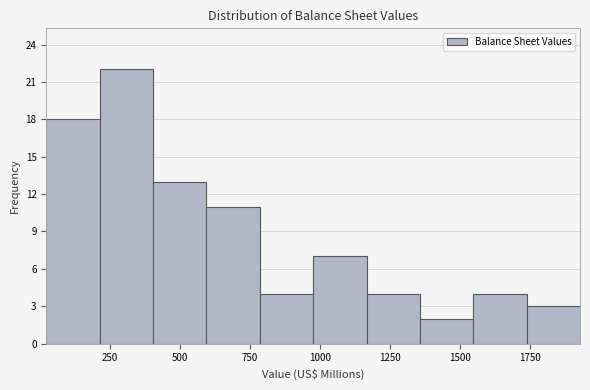

Around what value on the x-axis is the tallest bar? Give the approximate position of its centre, as read against the axis.

300